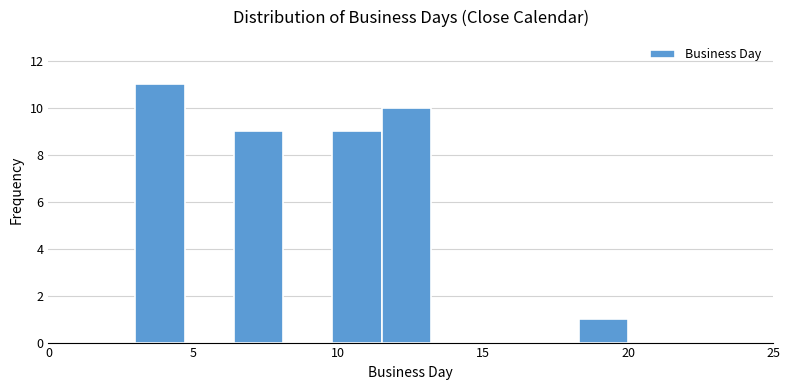

Around what value on the x-axis is the tallest bar? Give the approximate position of its centre, as read against the axis.

4.0